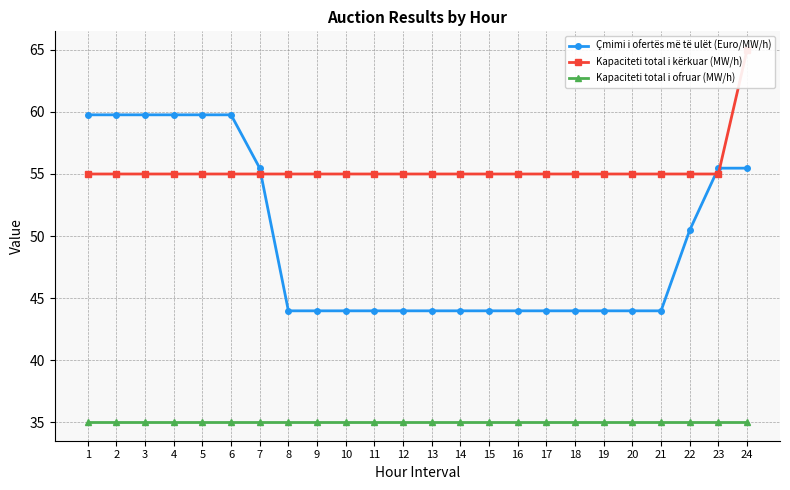

Between 13 and 15, which series saw the biggest shift?

Çmimi i ofertës më të ulët (Euro/MW/h)